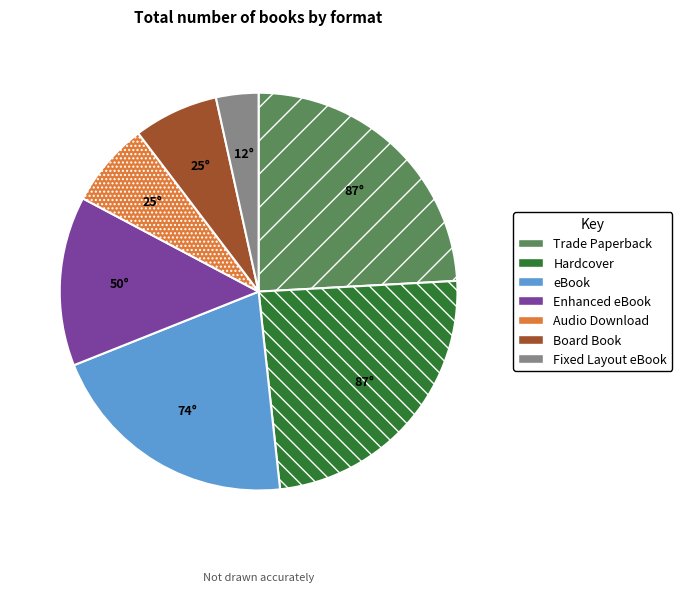

Is there any slice that represents more than half of the pie?

No